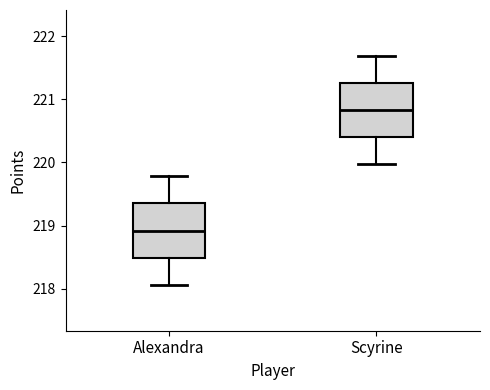

Where does the median line of the box for Alexandra sit on the y-axis? The values are not printed on the chart, so give them approximately, as read against the axis.

218.9